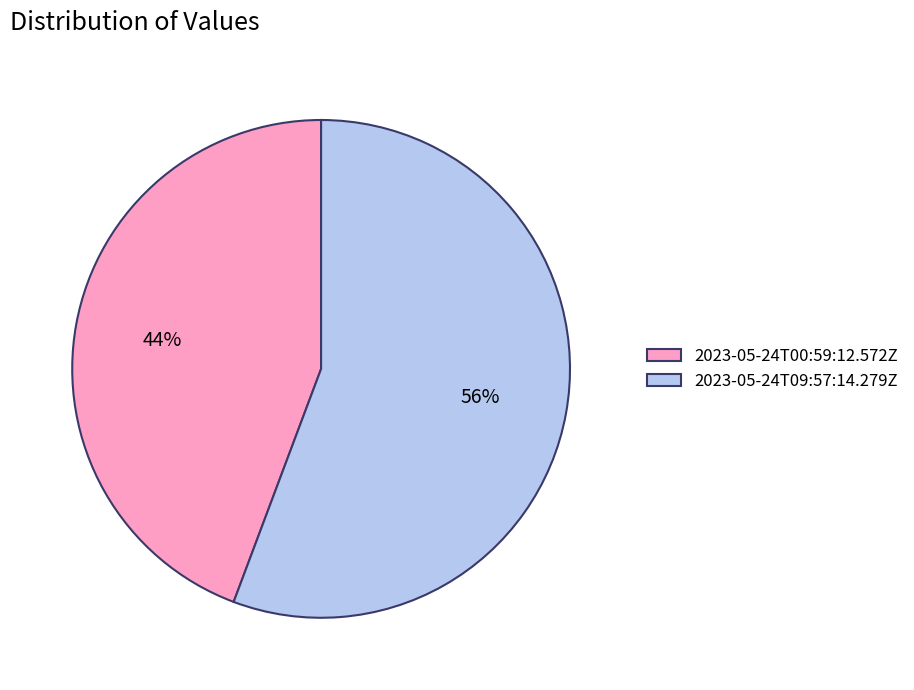

How many slices are in this pie chart?

2